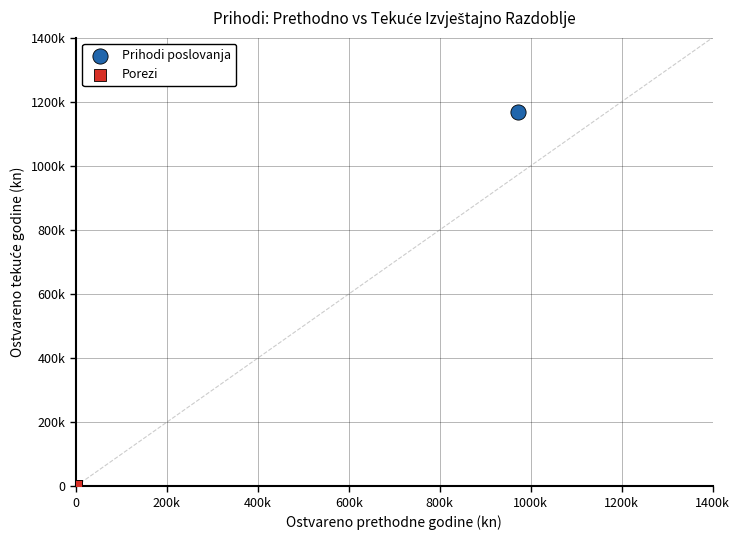

What are all the series names shown in the legend?

Prihodi poslovanja, Porezi